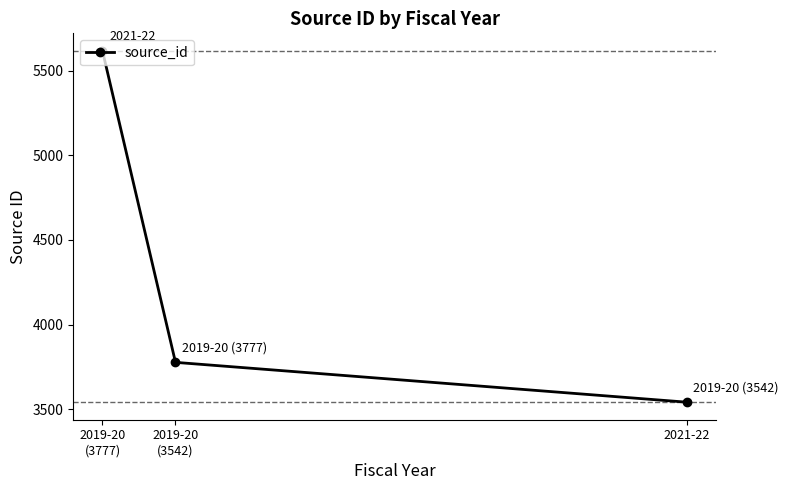

True or false: the data shows 3777 at 2019-20
(3542).

True